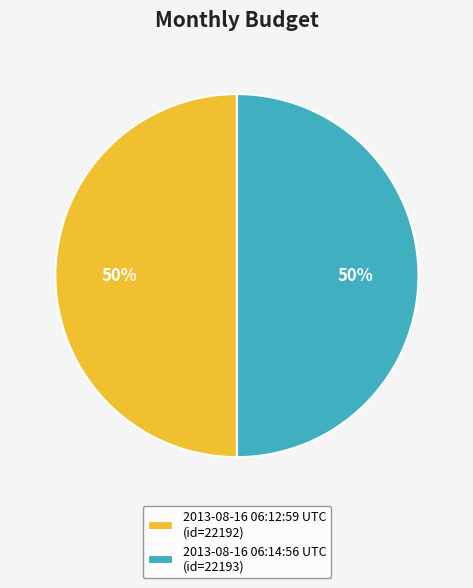

To the nearest percent, what portion does 2013-08-16 06:14:56 UTC (id=22193) represent?

50%